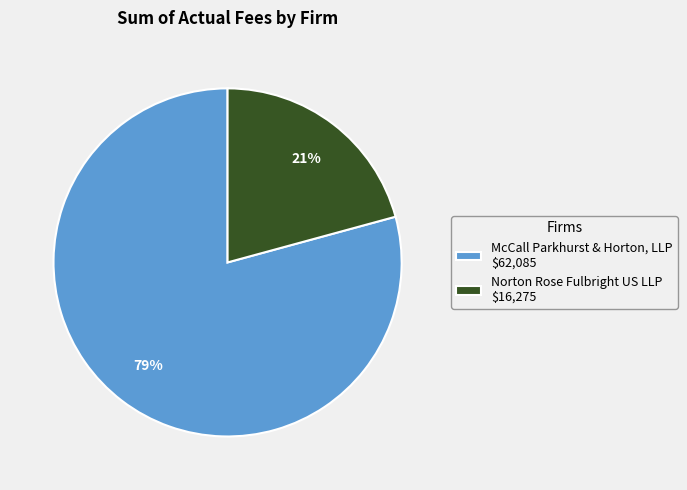

To the nearest percent, what is the difference between the largest and smallest slice percentages?

58%